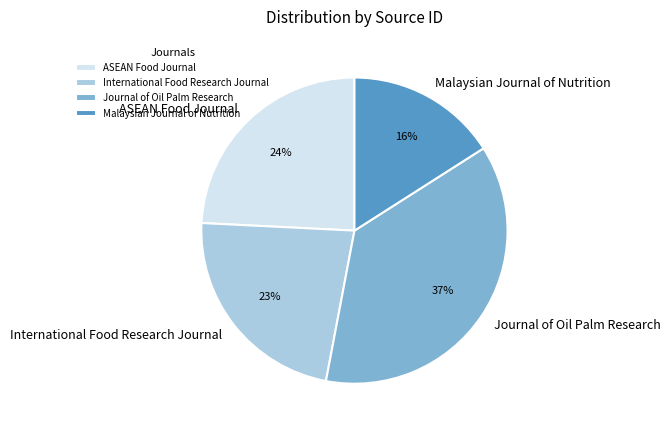

Which has a higher value, International Food Research Journal or Journal of Oil Palm Research?

Journal of Oil Palm Research